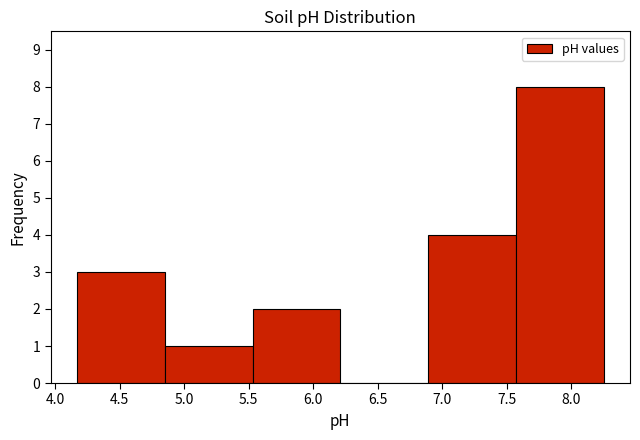

How tall is the bar that spans 4.17 to 4.85 on the x-axis? Neither the bar edges nor the heights are printed on the chart, so give them approximately, as read against the axes.

3